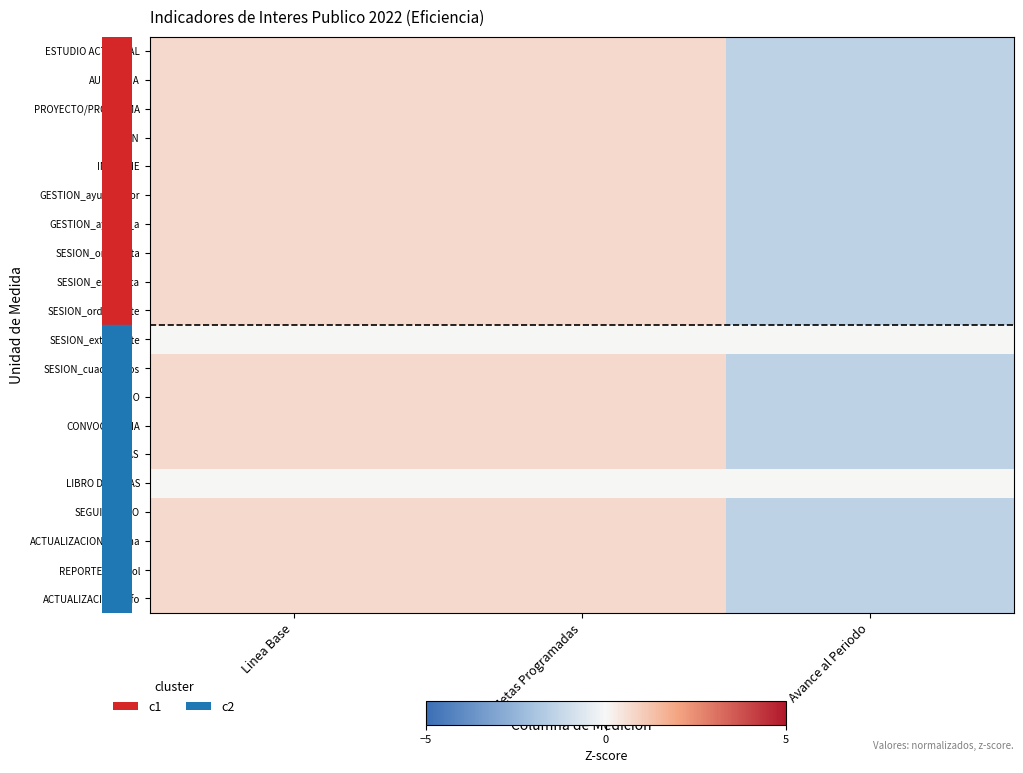

List the series in order of their peak value, highest first.

OFICIO, SESION_ext_junta, SESION_ord_comite, ACTAS, ACTUALIZACION_info, ESTUDIO ACTUARIAL, AUDITORIA, INFORME, REPORTE_control, ACCION, GESTION_ayudas_por, GESTION_ayudas_a, PROYECTO/PROGRAMA, SESION_ord_junta, CONVOCATORIA, SEGUIMIENTO, ACTUALIZACION_oficina, SESION_cuadernillos, SESION_ext_comite, LIBRO DE ACTAS